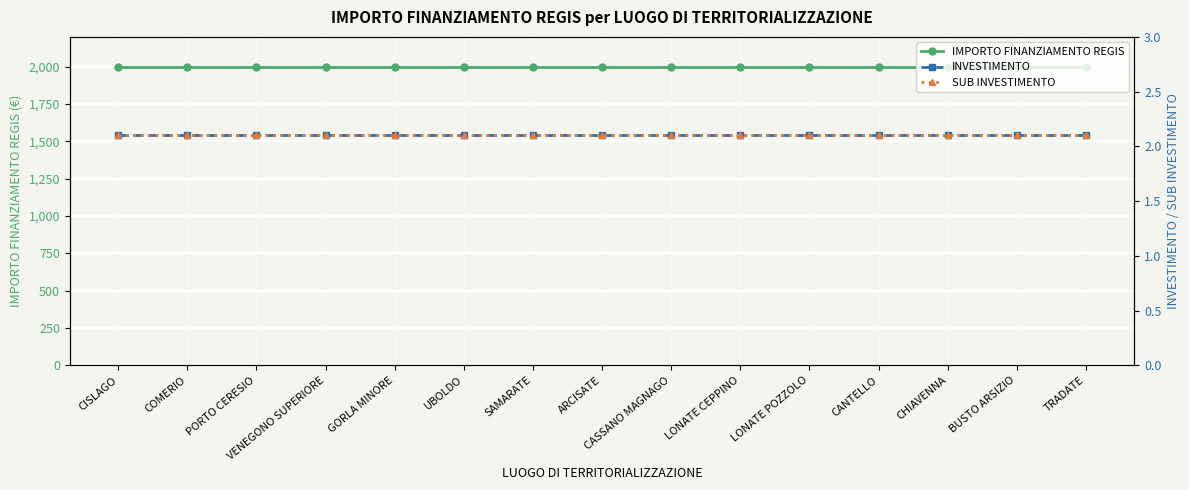

What value does the INVESTIMENTO series have at CHIAVENNA?

2.1